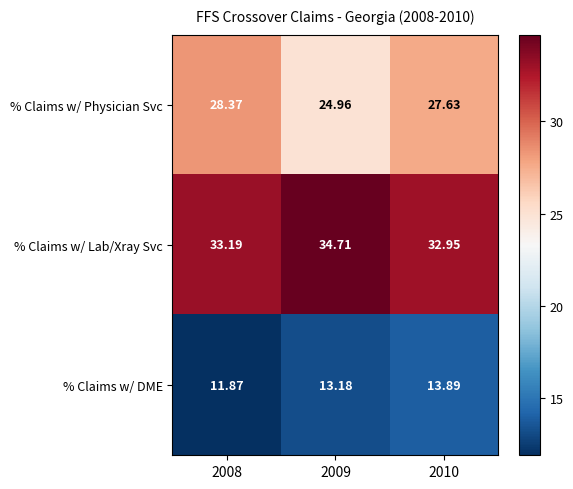

At how many categories does at least one series exceed 22?

3